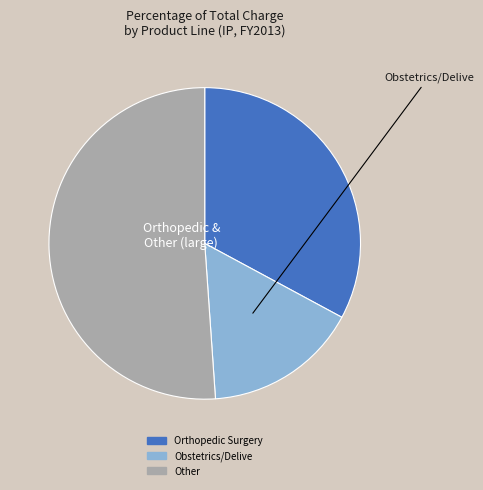

Is there a majority slice in this chart?

Yes